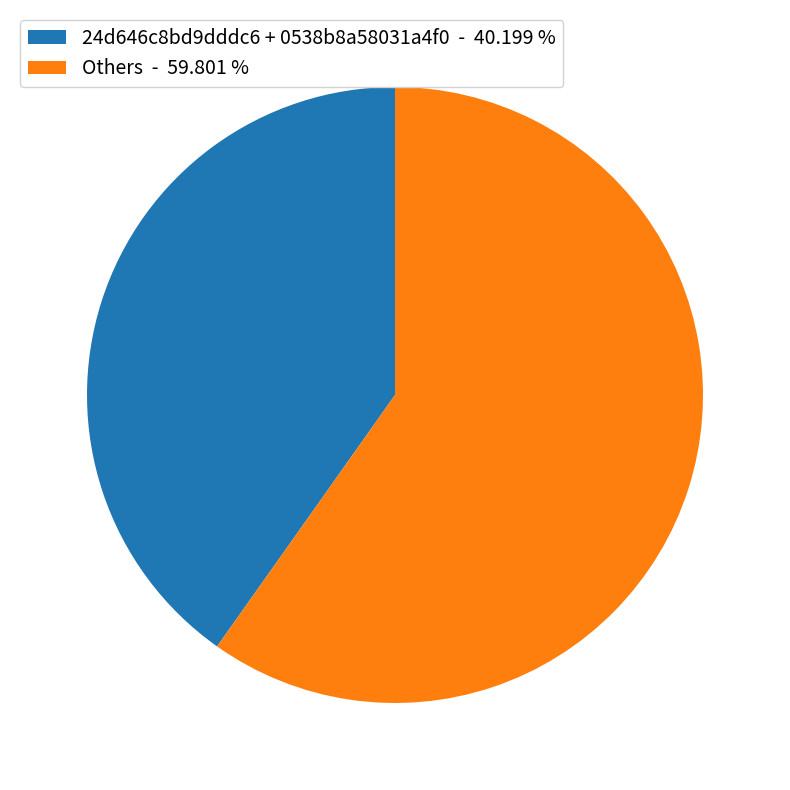

Combined, do Others - 59.801 % and 24d646c8bd9dddc6 + 0538b8a58031a4f0 - 40.199 % account for over 50%?

Yes